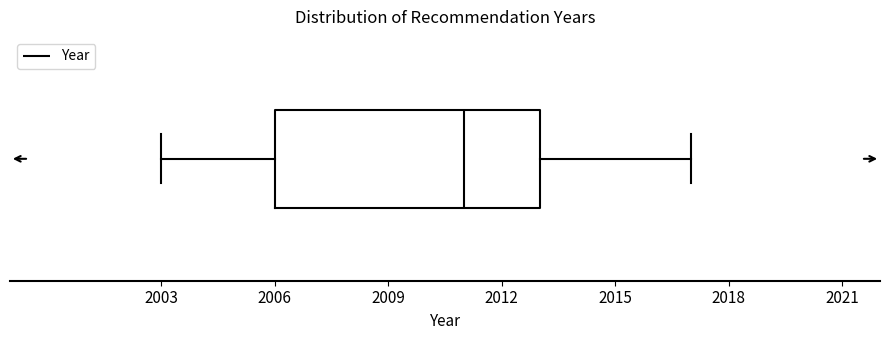

Transcribe this box plot: give where the median line is, the range the box spans, and where the two whiskers end, as read against the x-axis. The values are not printed on the chart, so give them approximately, as read against the axis.

median 2011, box 2006 to 2013, whiskers 2003 to 2017